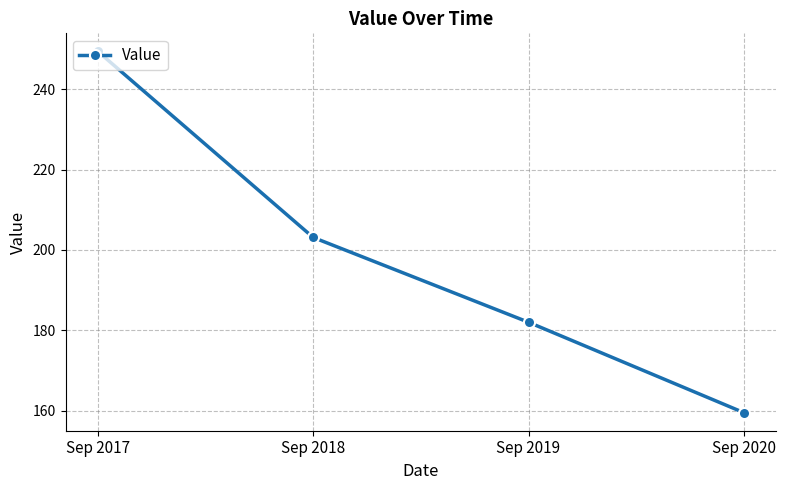

What is the ratio of the value at Sep 2017 to the value at Sep 2020?

1.6